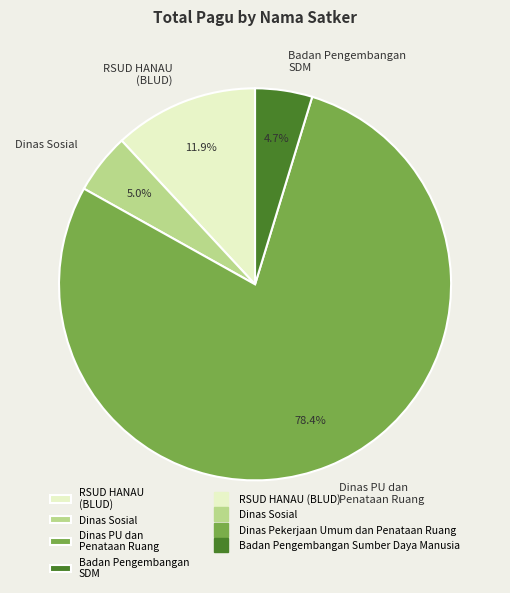

Between Dinas PU dan Penataan Ruang and RSUD HANAU (BLUD), which is larger?

Dinas PU dan Penataan Ruang